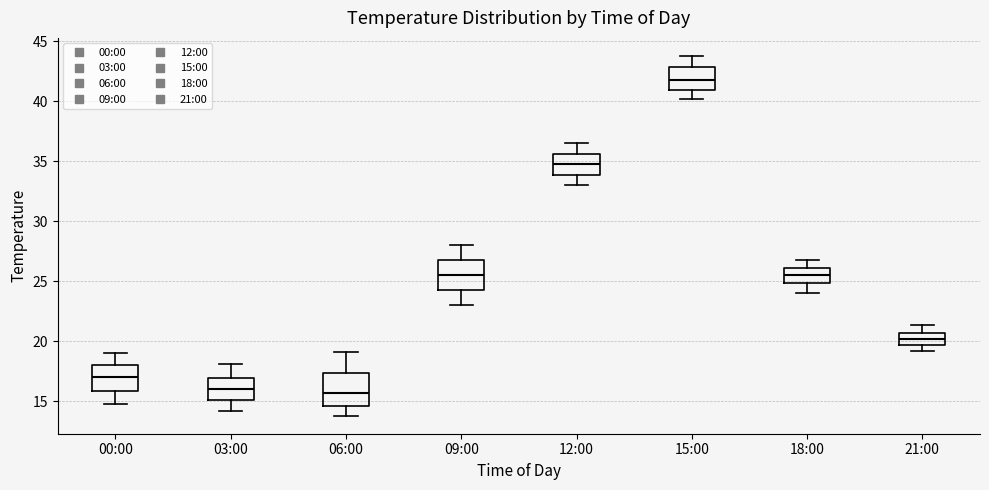

Reading left to right, transcribe this box plot: for each box, give where its median line is, the range the box spans, and where its two whiskers end, as read against the y-axis. The values are not printed on the chart, so give them approximately, as read against the axis.

00:00: median 17.0, box 16.0 to 18.0, whiskers 15.0 to 19.0
03:00: median 16.0, box 15.0 to 17.0, whiskers 14.0 to 18.0
06:00: median 15.5, box 14.5 to 17.5, whiskers 14.0 to 19.0
09:00: median 25.5, box 24.5 to 27.0, whiskers 23.0 to 28.0
12:00: median 35.0, box 34.0 to 35.5, whiskers 33.0 to 36.5
15:00: median 42.0, box 41.0 to 43.0, whiskers 40.0 to 44.0
18:00: median 25.5, box 25.0 to 26.0, whiskers 24.0 to 27.0
21:00: median 20.0, box 19.5 to 20.5, whiskers 19.0 to 21.5